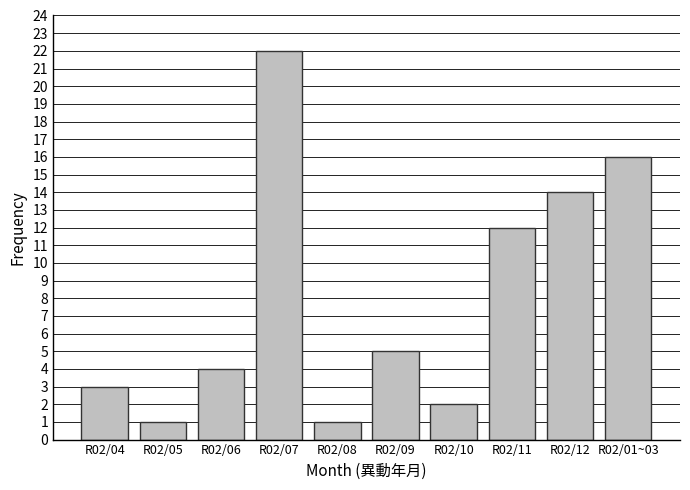

Reading right to left, what are all the values shown in this chart?

16	14	12	2	5	1	22	4	1	3